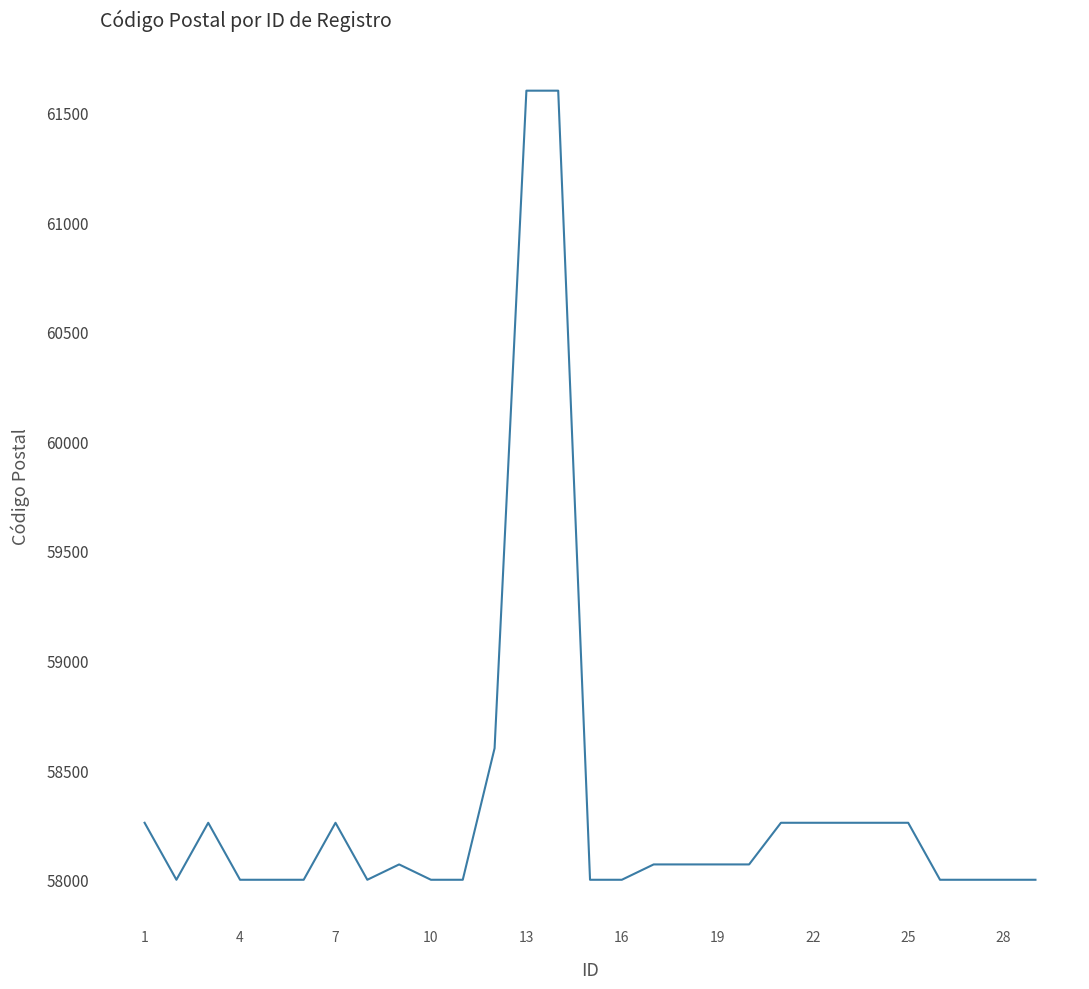

What is the greatest value displayed?

61600